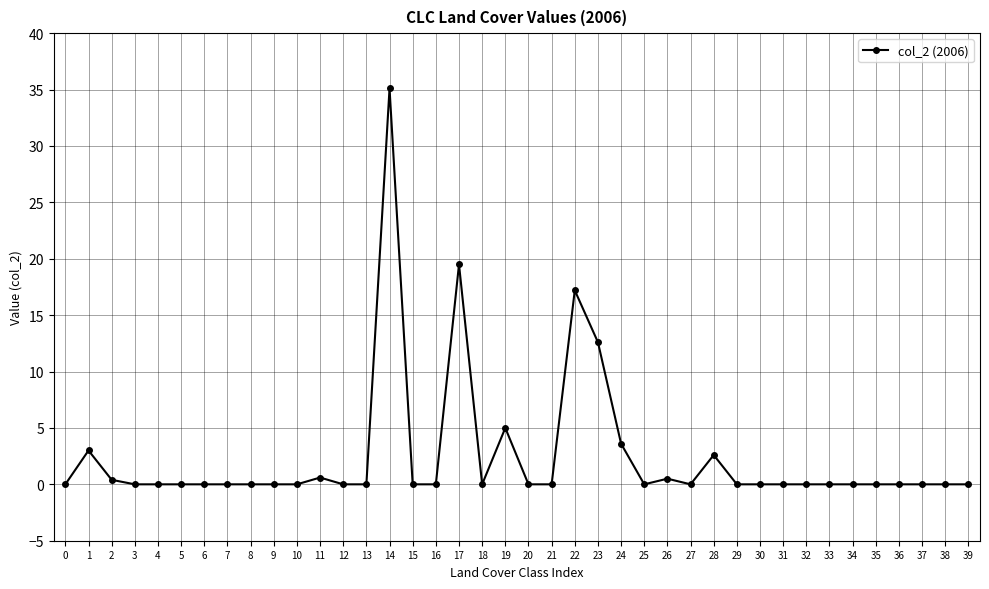

What is the difference between the maximum and minimum values?

35.1